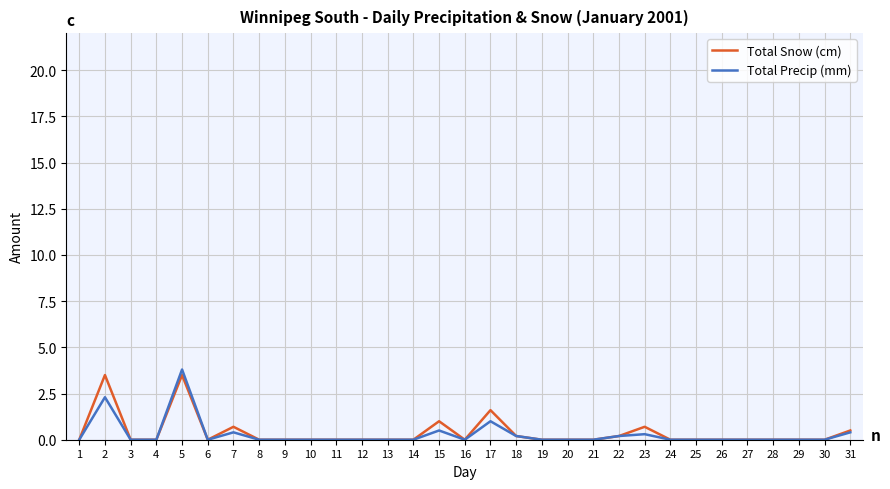

Is it true that Total Precip (mm) equals 0.0 at 30?

True